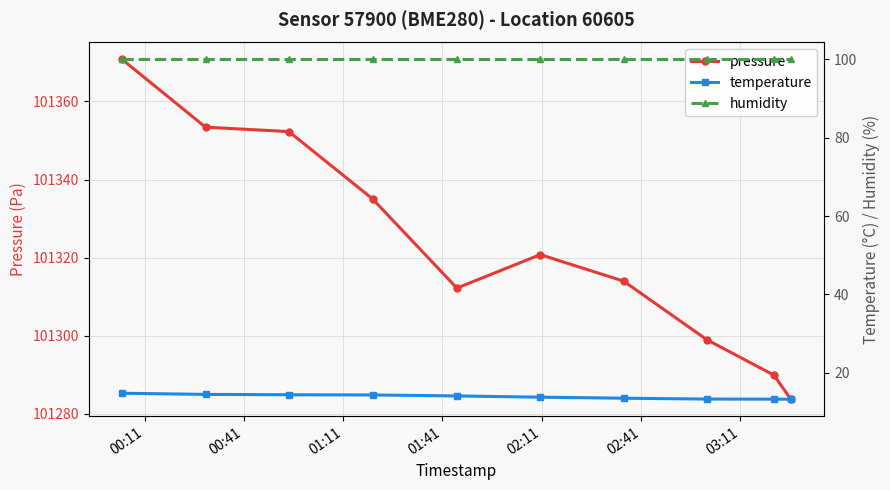

Count the number of categories in the chart.

10